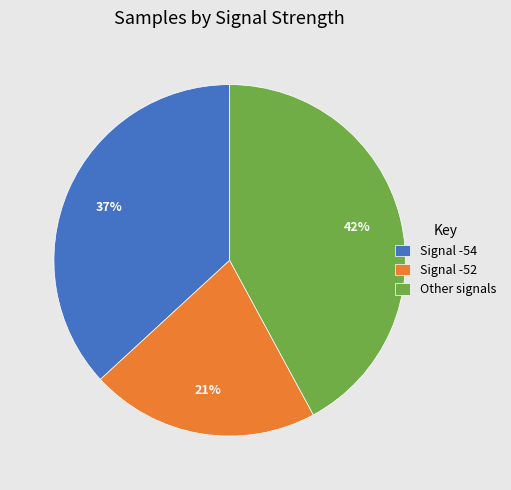

Is it true that Other signals is 42% of the pie?

True